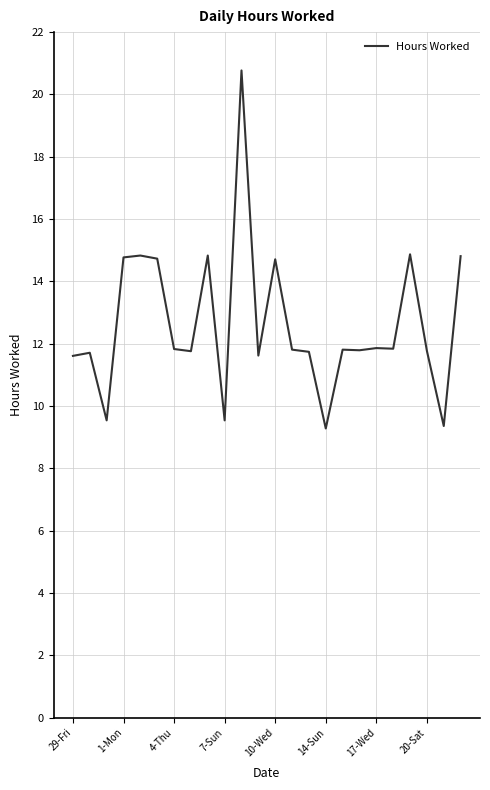

What is the average value?

12.6